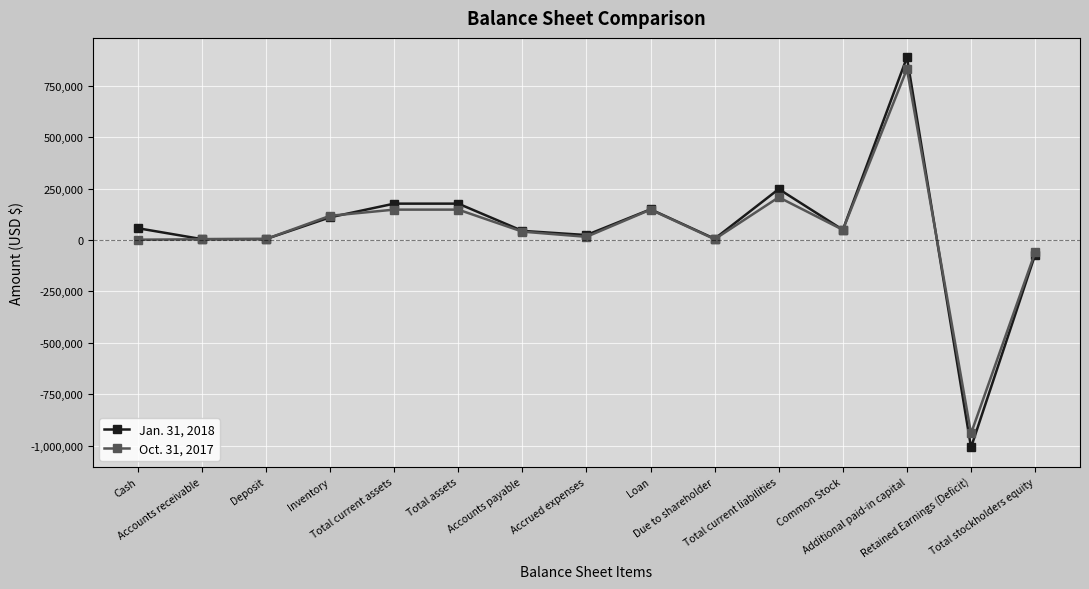

Is it true that Jan. 31, 2018 equals 176752 at Total current assets?

True